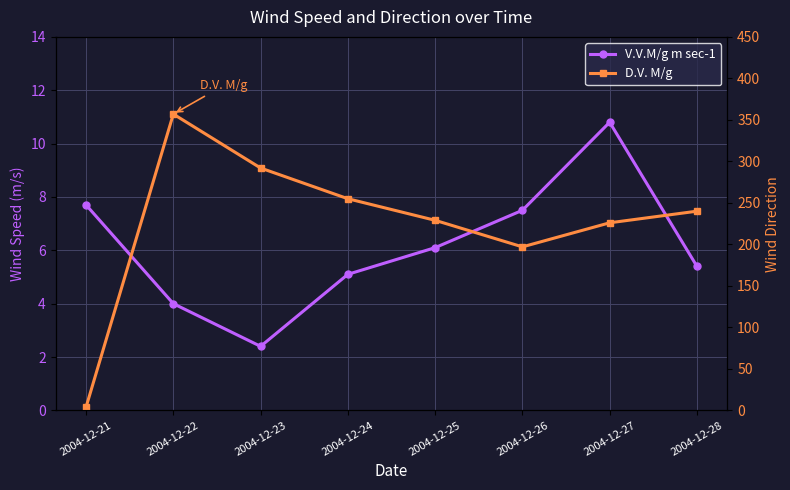

What is the lowest value of the D.V. M/g series?

4.0